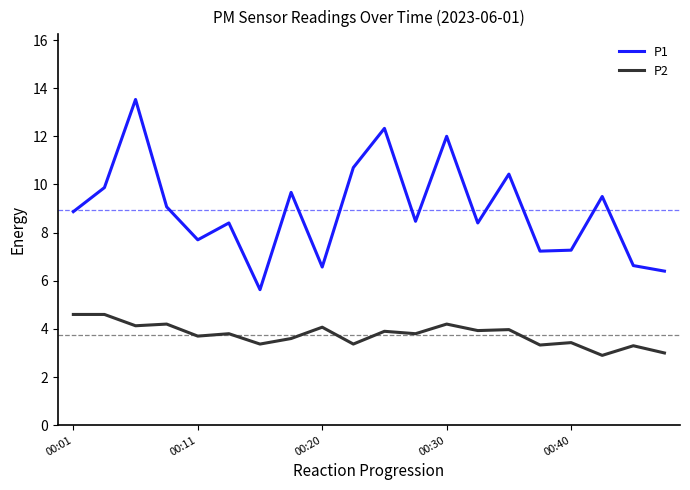

What is the difference between the maximum and minimum values in the P2 series?

1.7